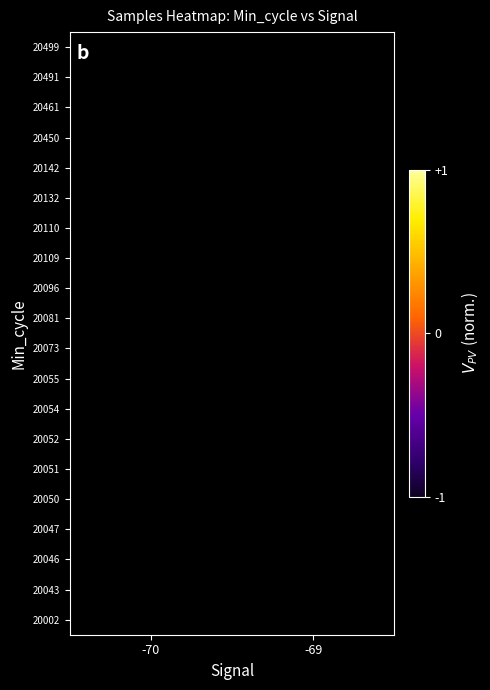

Between -69 and -70, which is larger?

-70